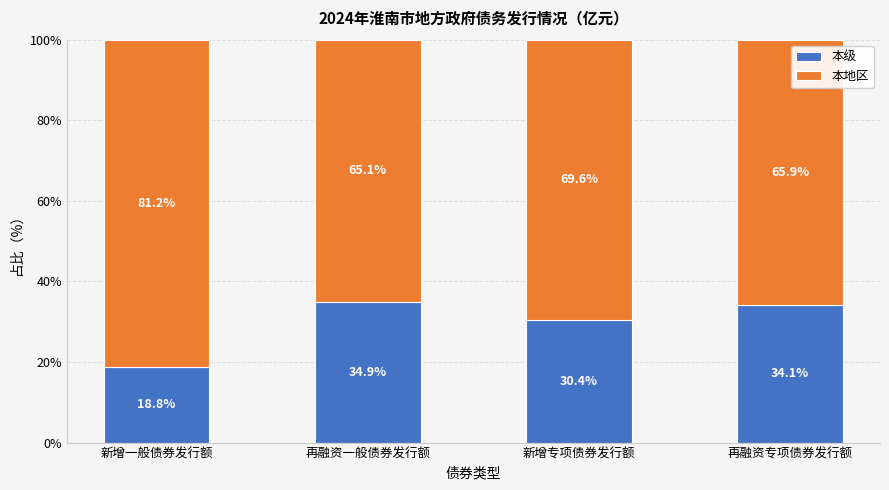

Reading left to right, what are the values for 本级?

18.8	34.9	30.4	34.1